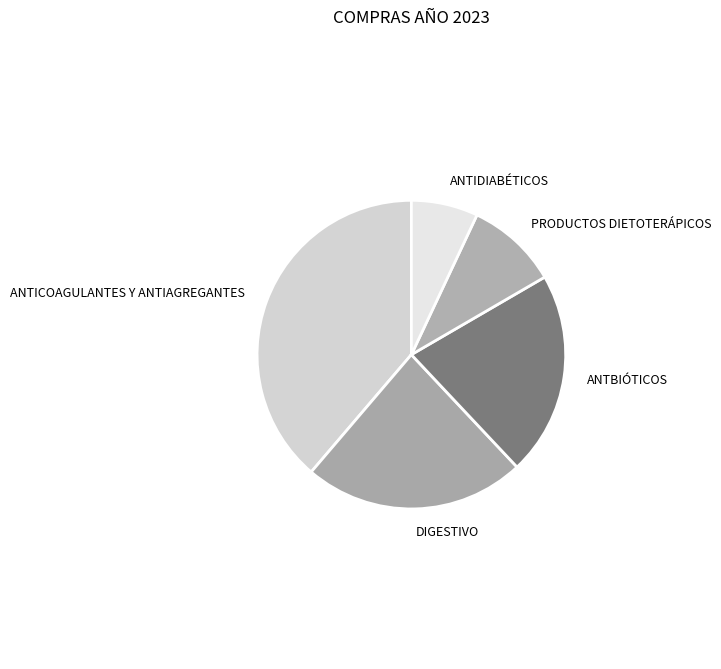

Between ANTBIÓTICOS and ANTIDIABÉTICOS, which is larger?

ANTBIÓTICOS